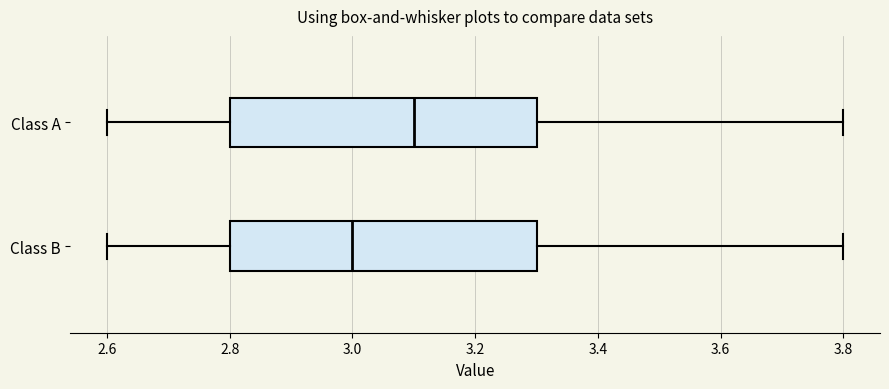

Which box's median line is the furthest to the left?

Class B